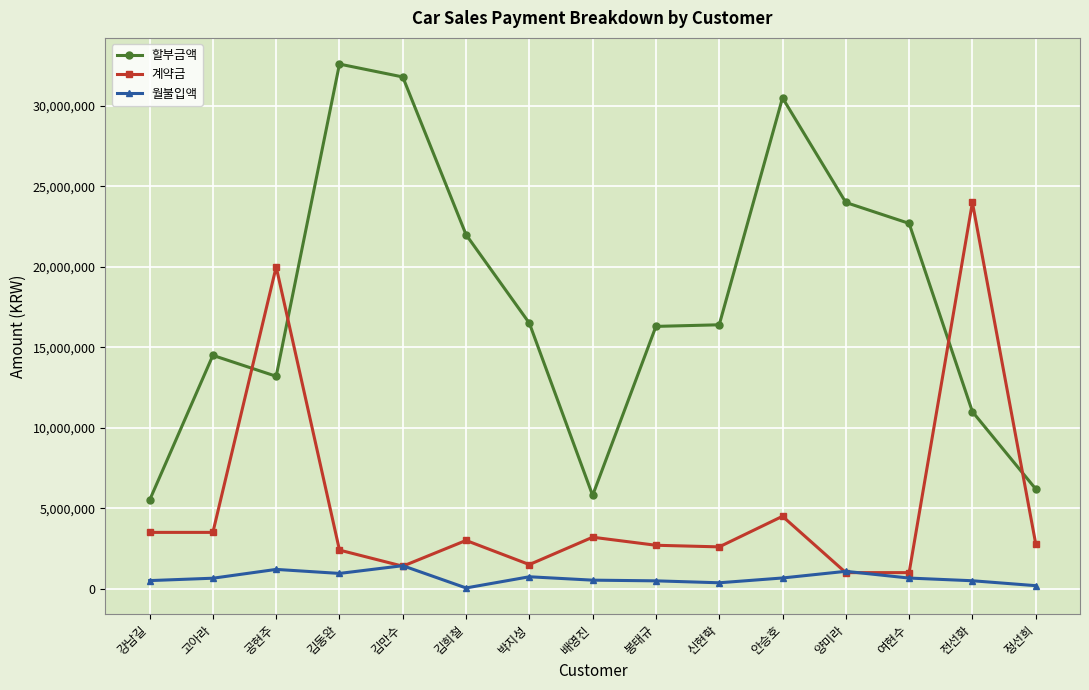

How many data points in 월불입액 are less than 652500?

7